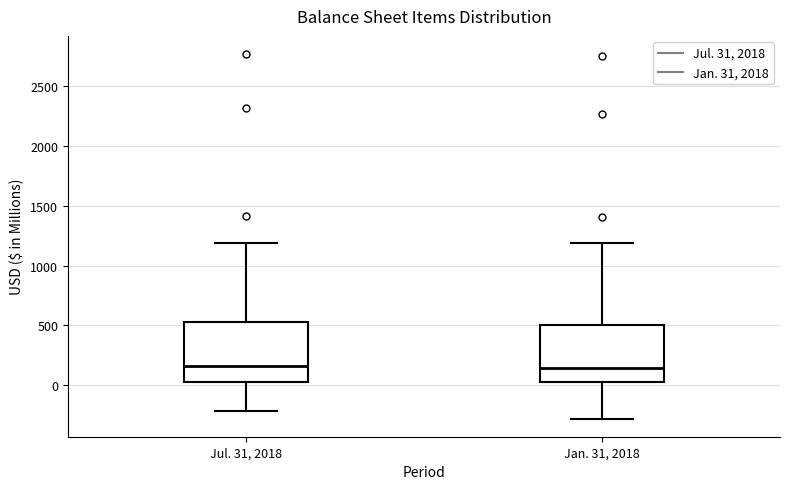

Reading left to right, transcribe this box plot: for each box, give where its median line is, the range the box spans, and where its two whiskers end, as read against the y-axis. The values are not printed on the chart, so give them approximately, as read against the axis.

Jul. 31, 2018: median 150, box 50 to 500, whiskers -200 to 1200
Jan. 31, 2018: median 150, box 50 to 500, whiskers -300 to 1200